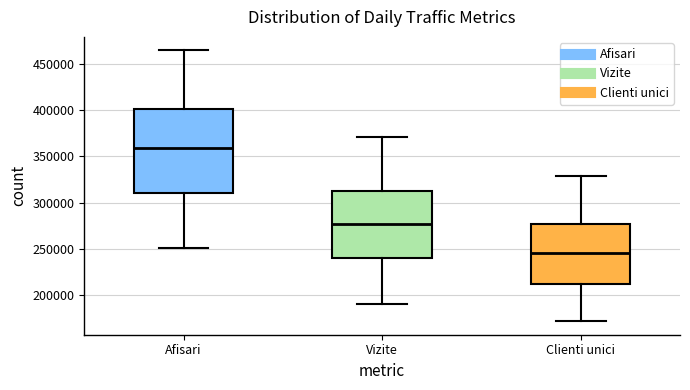

Comparing the boxes themselves (not the whiskers), which one is the tallest?

Afisari